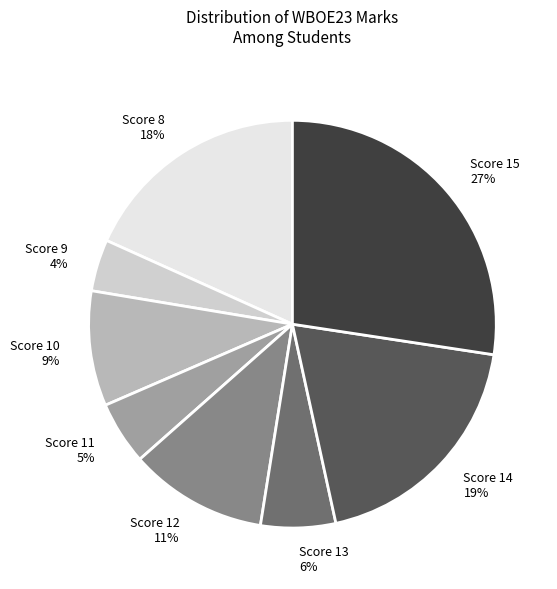

Combined, do Score 9 and Score 8 account for over 50%?

No